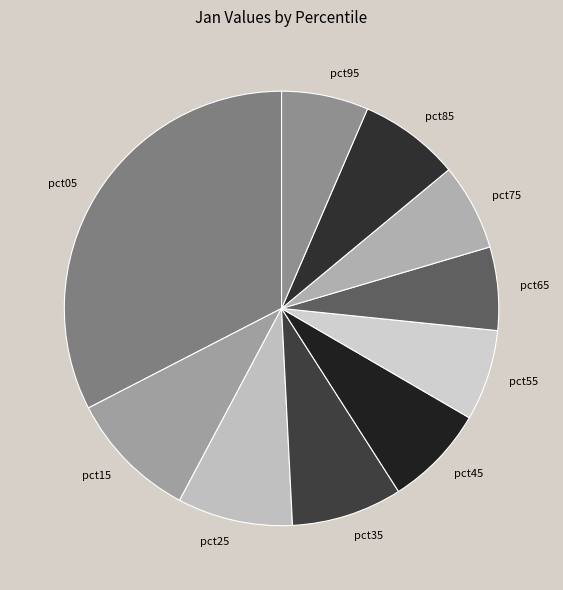

Is pct15 the majority of the pie?

No